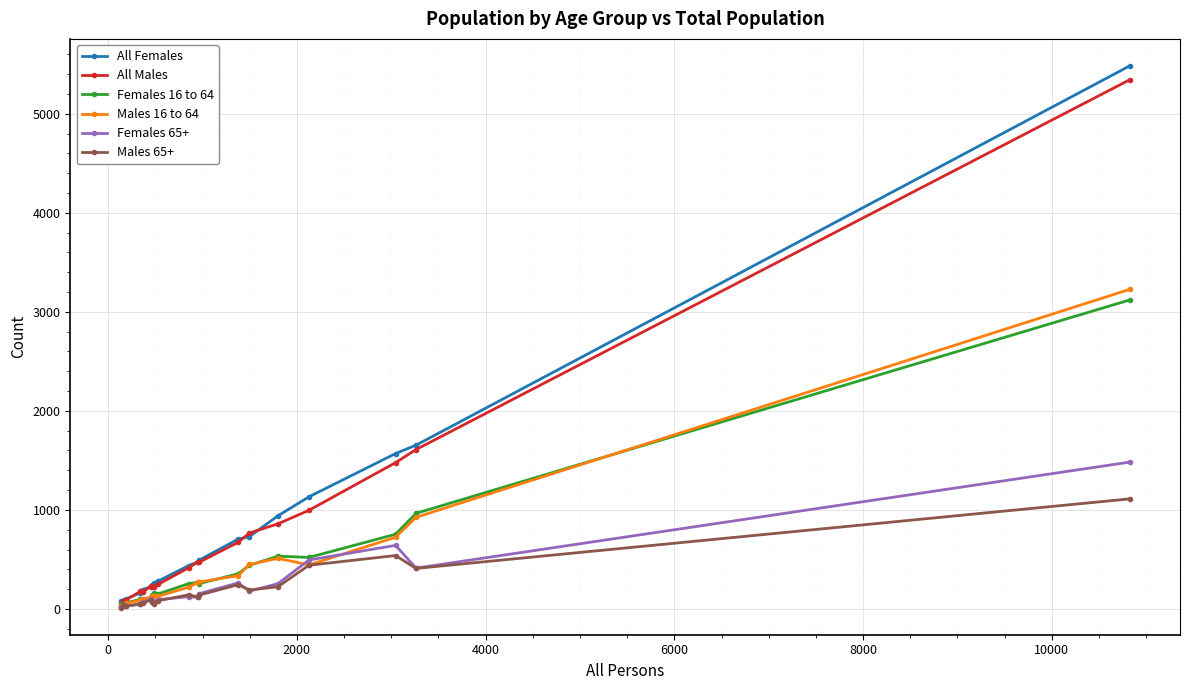

What are all the series names shown in the legend?

All Females, All Males, Females 16 to 64, Males 16 to 64, Females 65+, Males 65+